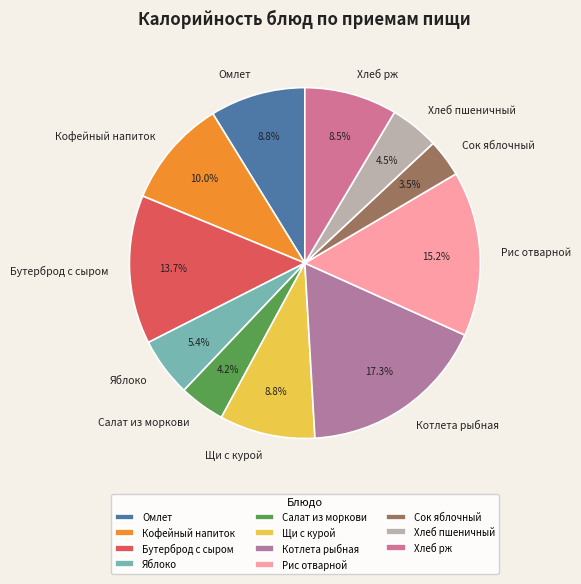

How many slices are in this pie chart?

11